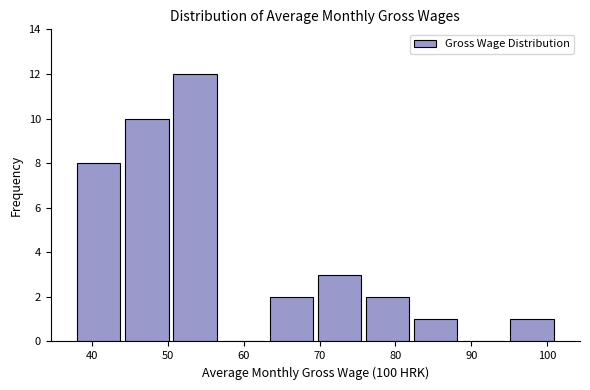

Over which range of the x-axis is the bar tallest?

50 to 57